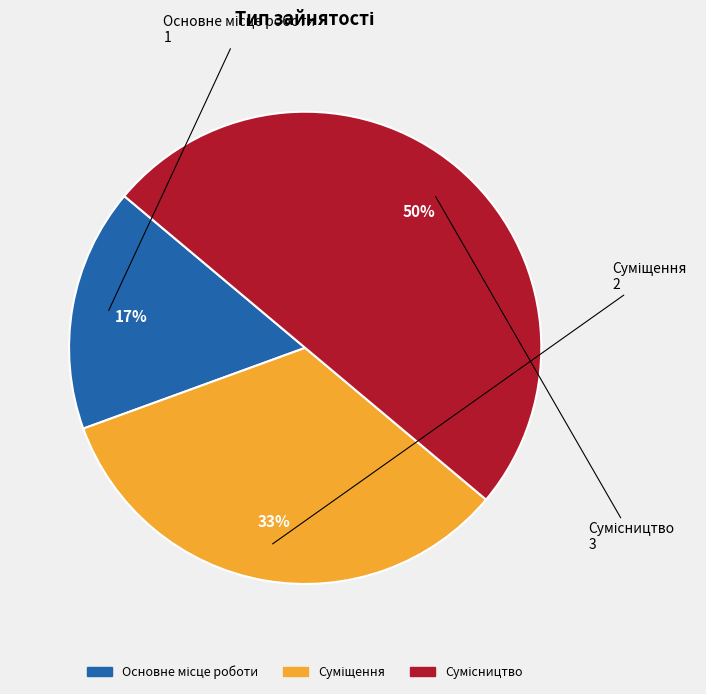

To the nearest percent, what is the difference between the largest and smallest slice percentages?

33%